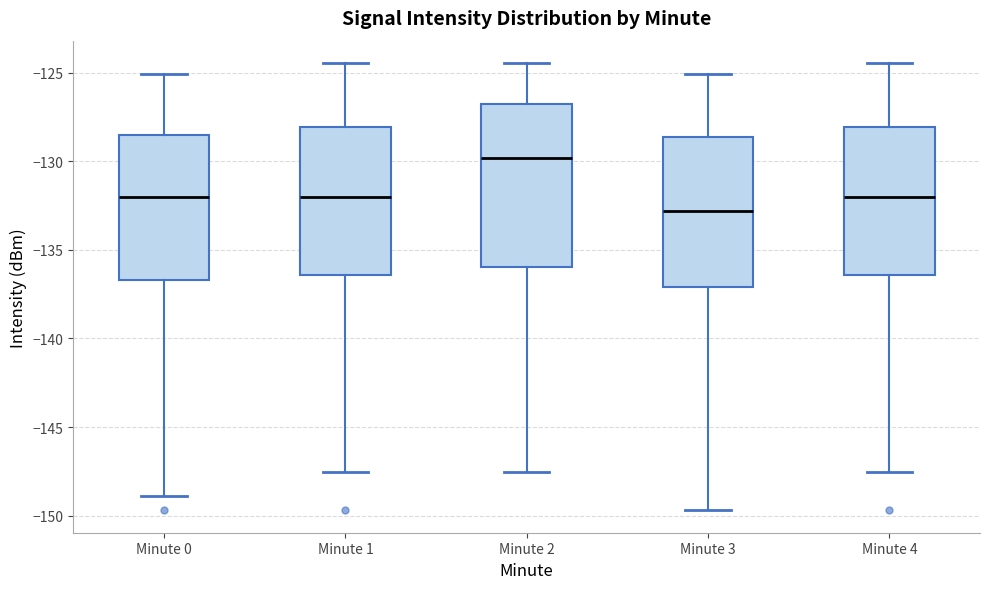

Reading left to right, read every box against the y-axis: the position of its median line, the range the box covers, and the ends of its whiskers. The values are not printed on the chart, so give them approximately, as read against the axis.

Minute 0: median -132.0, box -136.5 to -128.5, whiskers -149.0 to -125.0
Minute 1: median -132.0, box -136.5 to -128.0, whiskers -147.5 to -124.5
Minute 2: median -130.0, box -136.0 to -127.0, whiskers -147.5 to -124.5
Minute 3: median -133.0, box -137.0 to -128.5, whiskers -149.5 to -125.0
Minute 4: median -132.0, box -136.5 to -128.0, whiskers -147.5 to -124.5